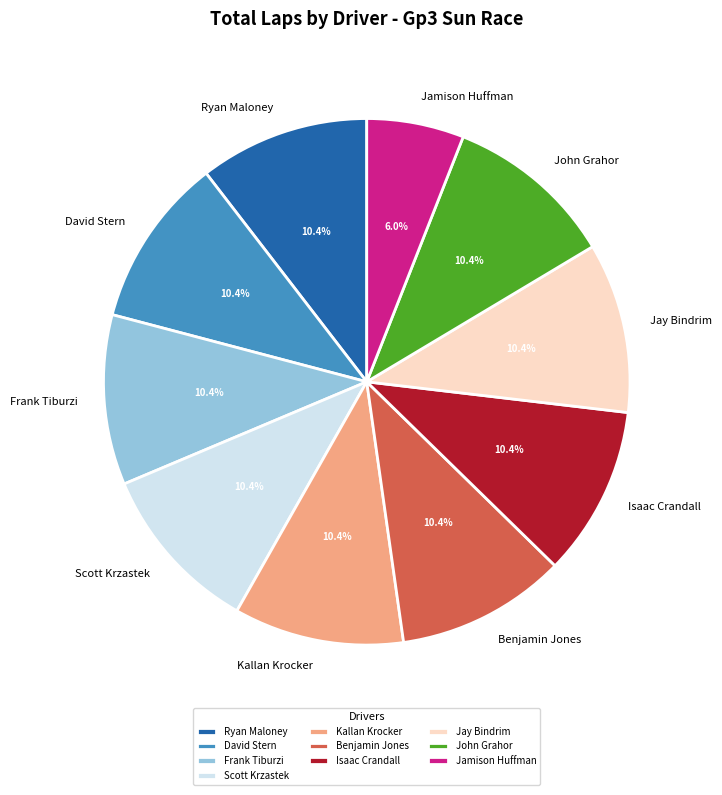

The David Stern slice represents 10% of the pie. True or false?

True